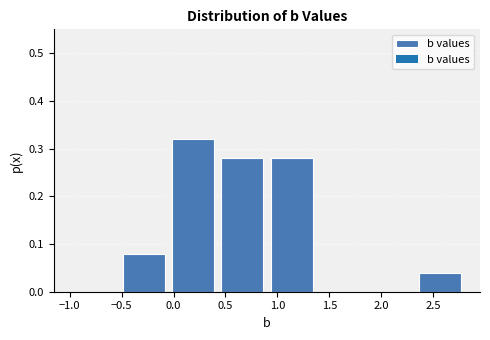

Reading left to right, list every bar in this chart as the range it spans on the x-axis followed by its height. Neither the bar edges nor the heights are printed on the chart, so give them approximately, as read against the axes.

-1.000 to -0.525: 0
-0.525 to -0.050: 0.08
-0.050 to 0.425: 0.32
0.425 to 0.900: 0.28
0.900 to 1.375: 0.28
1.375 to 1.850: 0
1.850 to 2.325: 0
2.325 to 2.800: 0.04